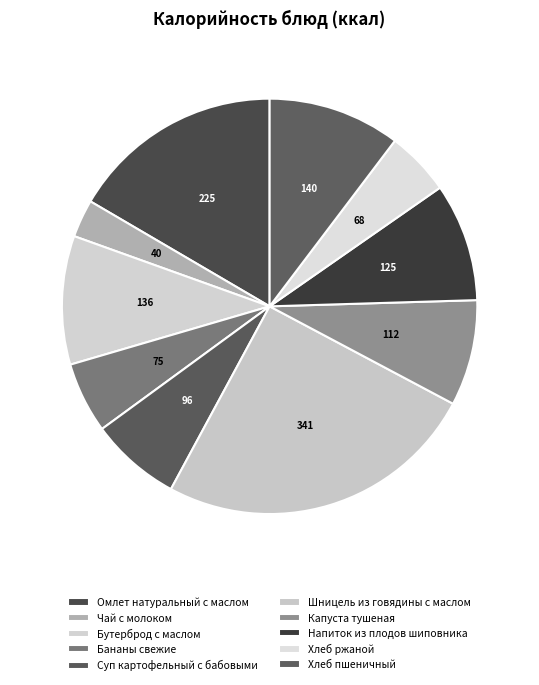

How many segments does this pie chart have?

10